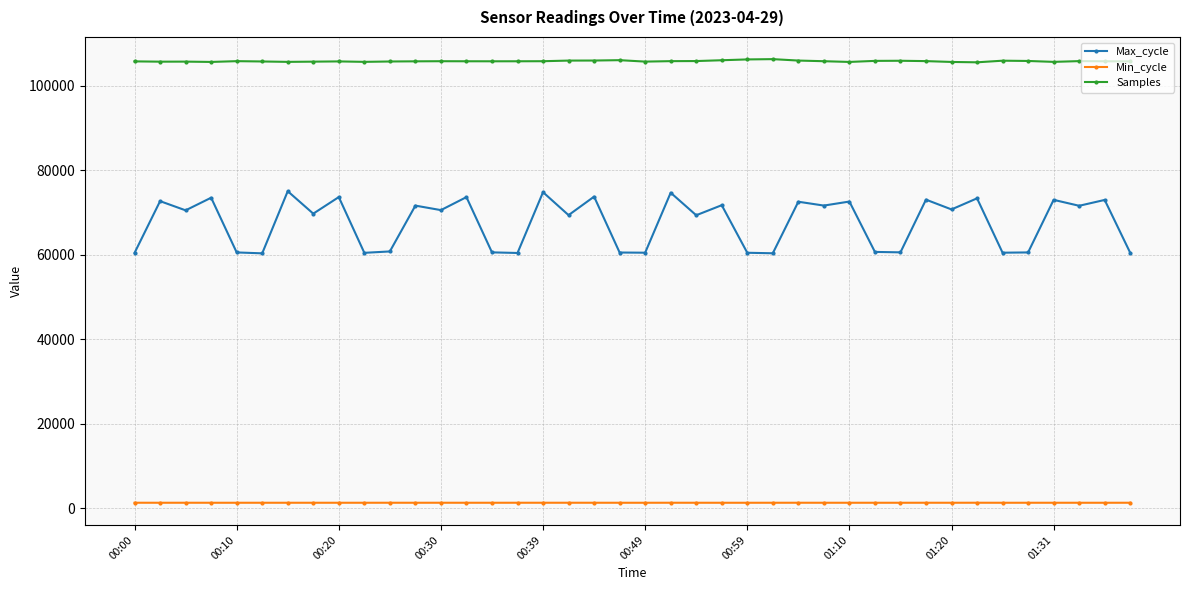

What is the difference between the maximum and minimum values in the Max_cycle series?

14710